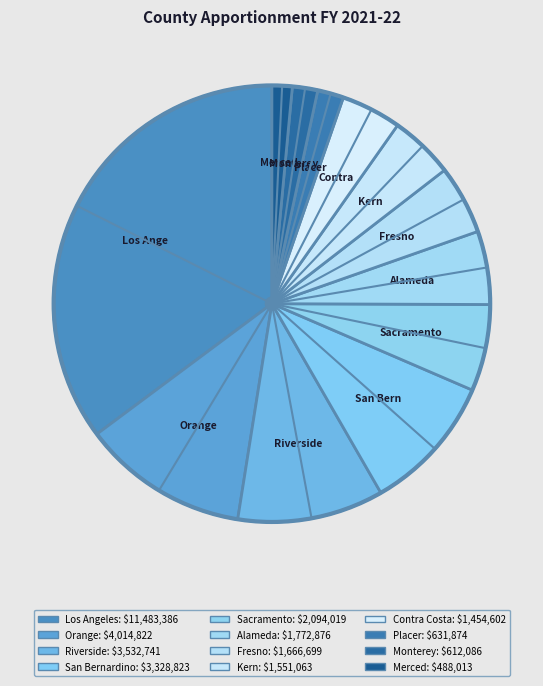

Between Contra Costa and Kern, which is larger?

Kern